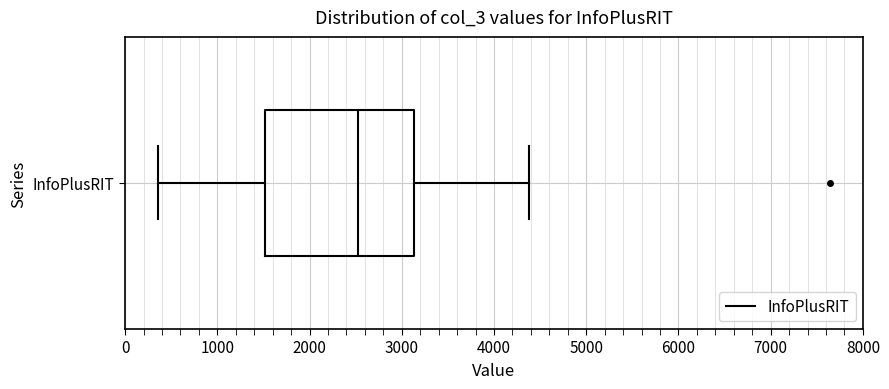

Transcribe this box plot: give where the median line is, the range the box spans, and where the two whiskers end, as read against the x-axis. The values are not printed on the chart, so give them approximately, as read against the axis.

median 2500, box 1500 to 3100, whiskers 400 to 4400